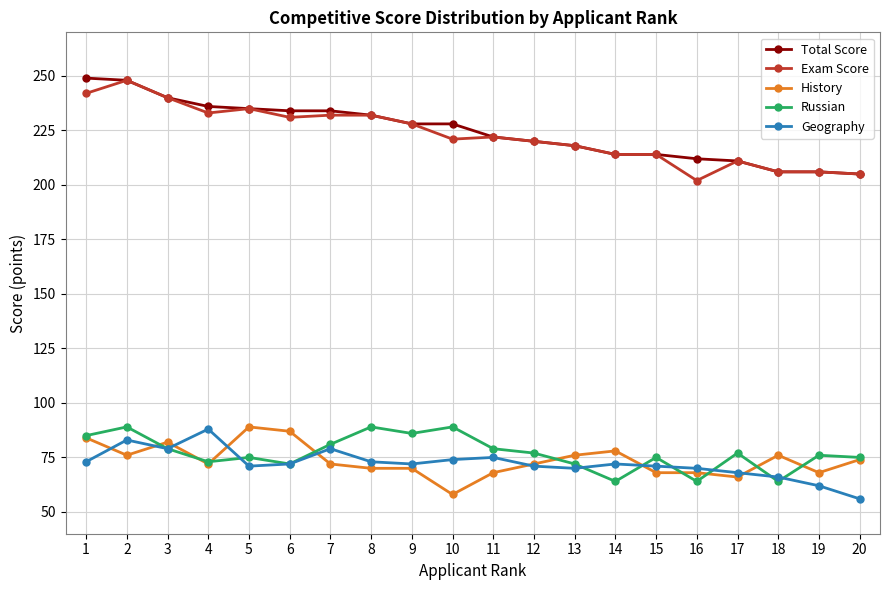

How many categories are shown in the chart?

20